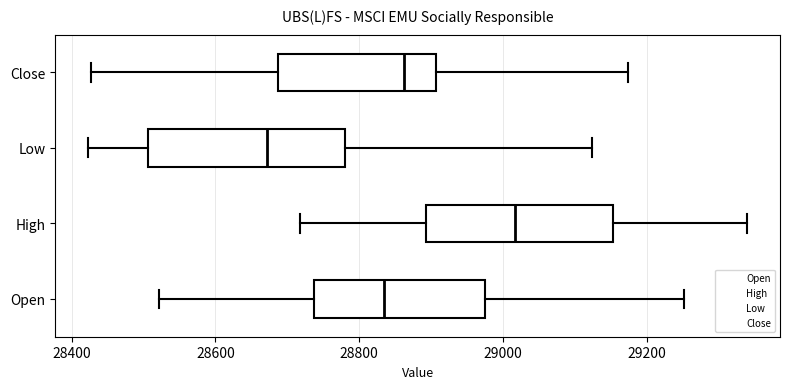

Where does the right whisker of the box for High end on the x-axis? The values are not printed on the chart, so give them approximately, as read against the axis.

29340